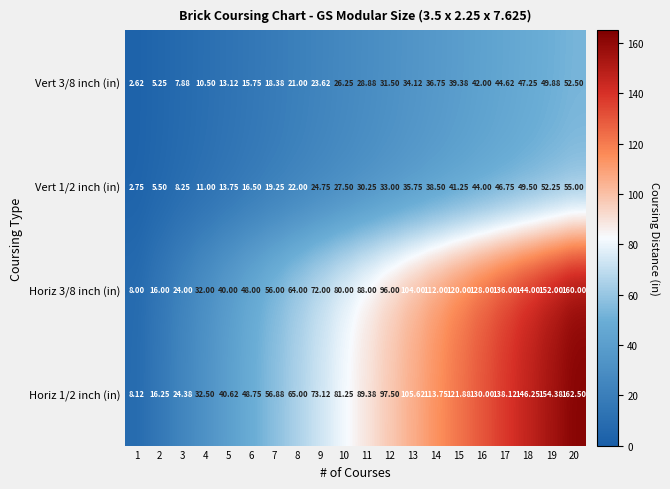

Which series has the largest total across all categories?

Horiz 1/2 inch (in)